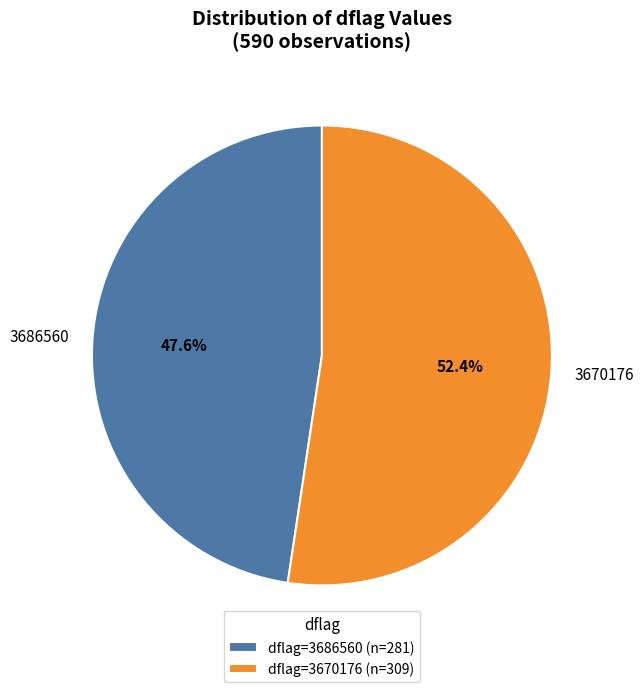

Count the number of slices in the pie.

2